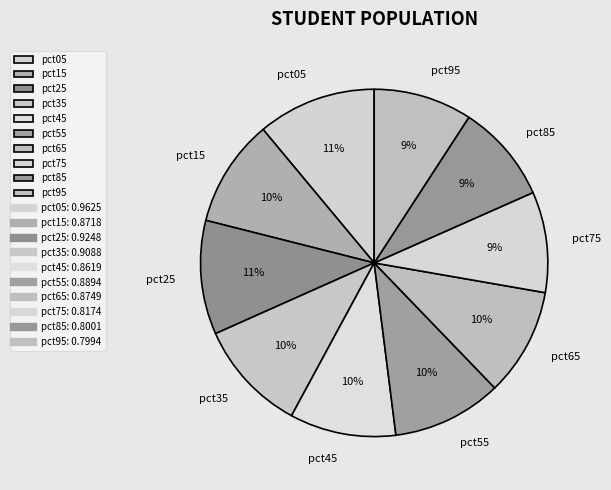

To the nearest percent, what is the difference between the largest and smallest slice percentages?

2%